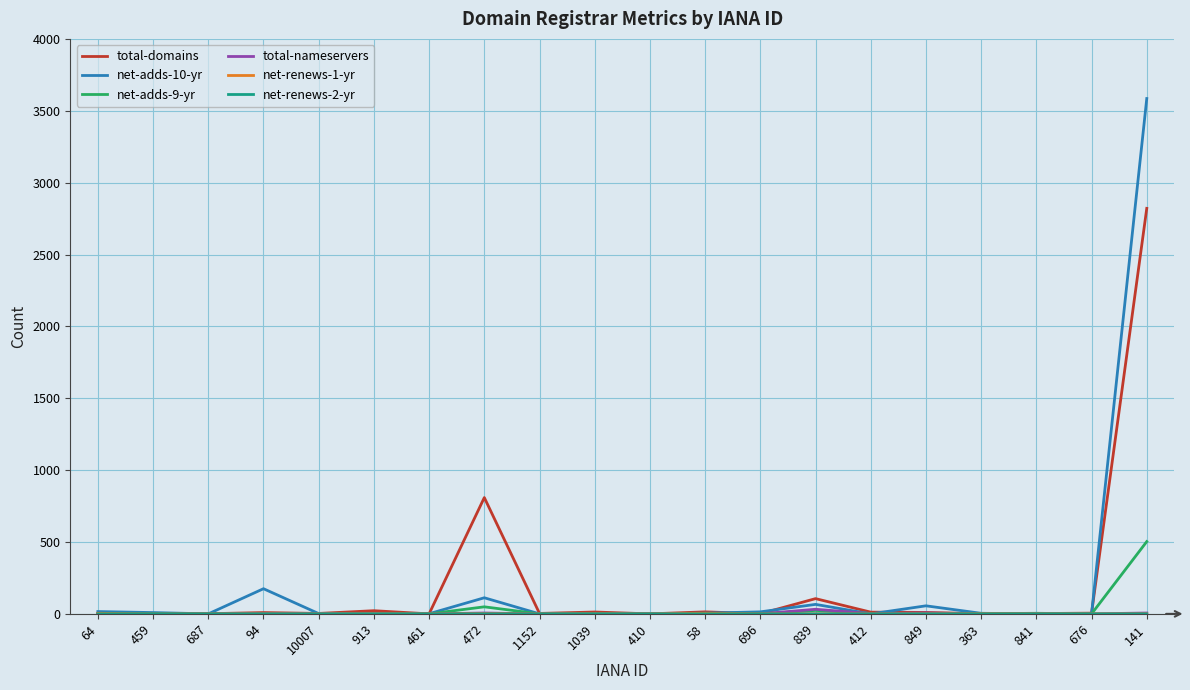

Is it true that net-adds-9-yr equals 1 at 849?

True